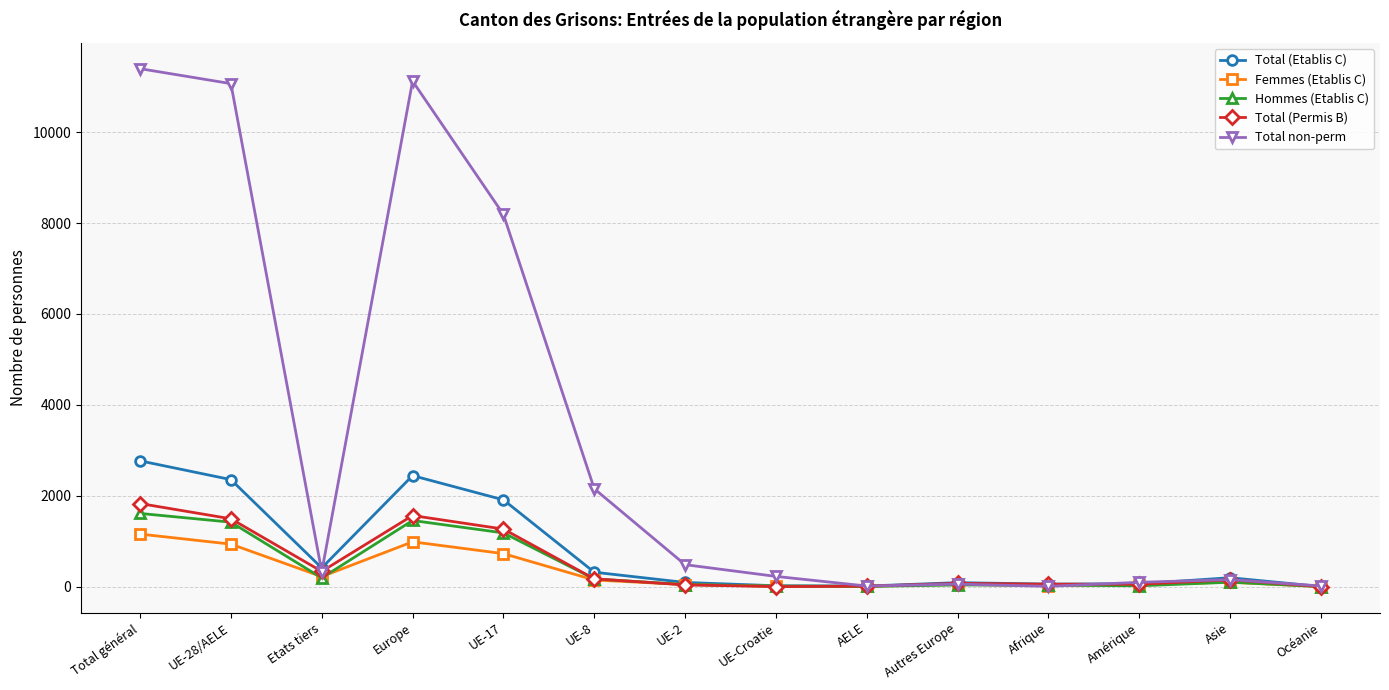

Where is the first local minimum for Total (Permis B)?

Etats tiers